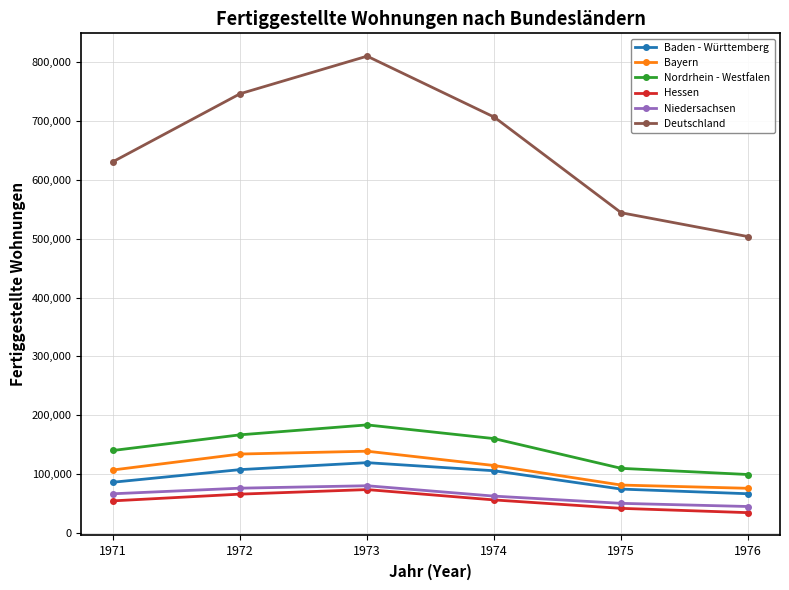

True or false: Niedersachsen and Baden - Württemberg cross at least once.

False